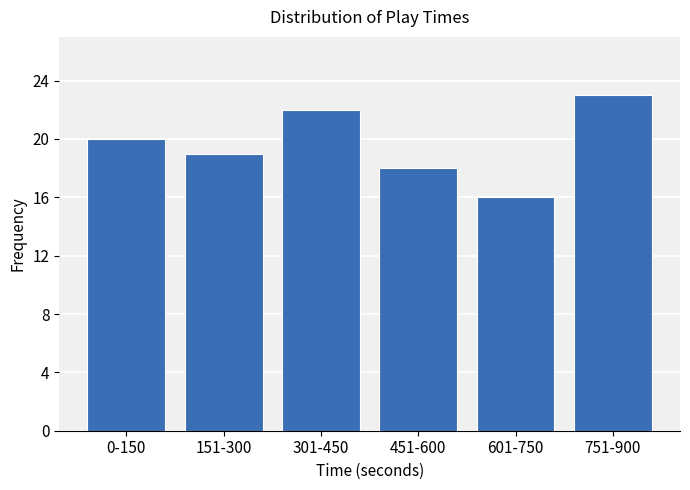

Reading right to left, what are all the values shown in this chart?

751-900=23	601-750=16	451-600=18	301-450=22	151-300=19	0-150=20